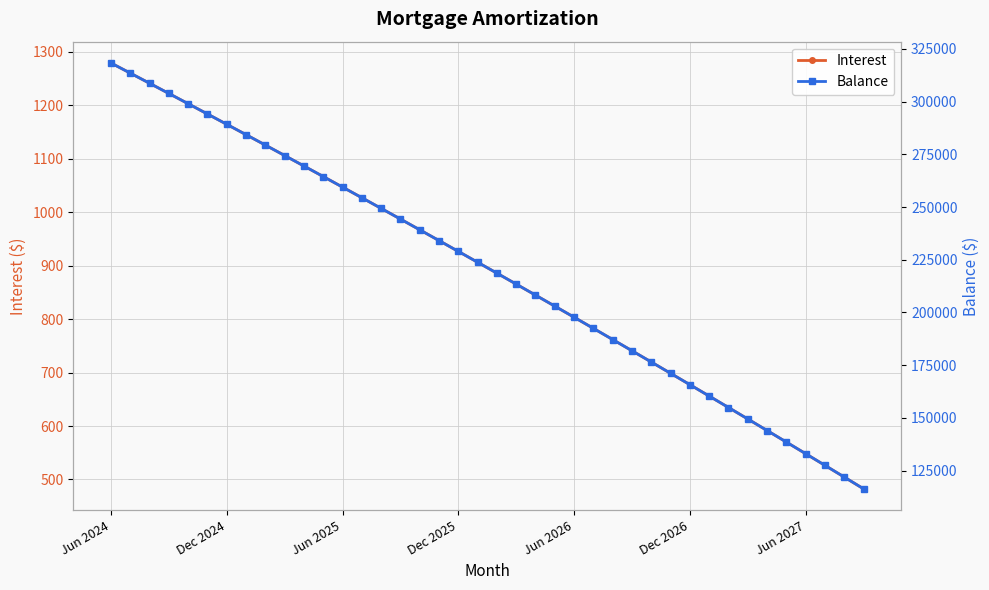

List the series in order of their peak value, lowest first.

Interest, Balance